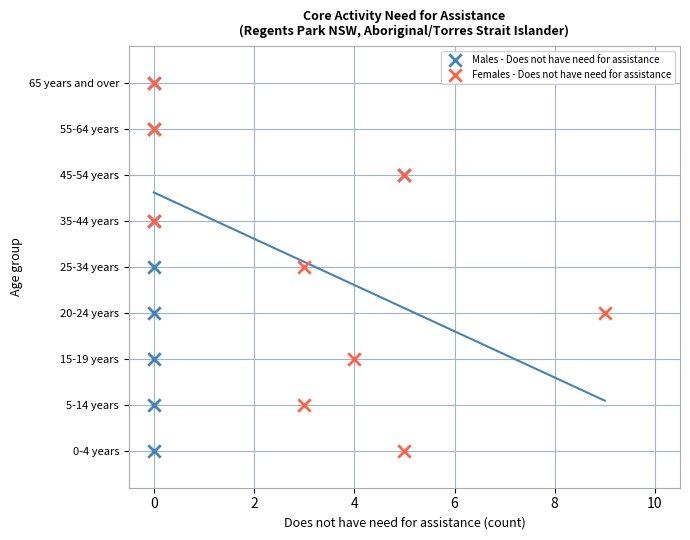

What are all the series names shown in the legend?

Males - Does not have need for assistance, Females - Does not have need for assistance